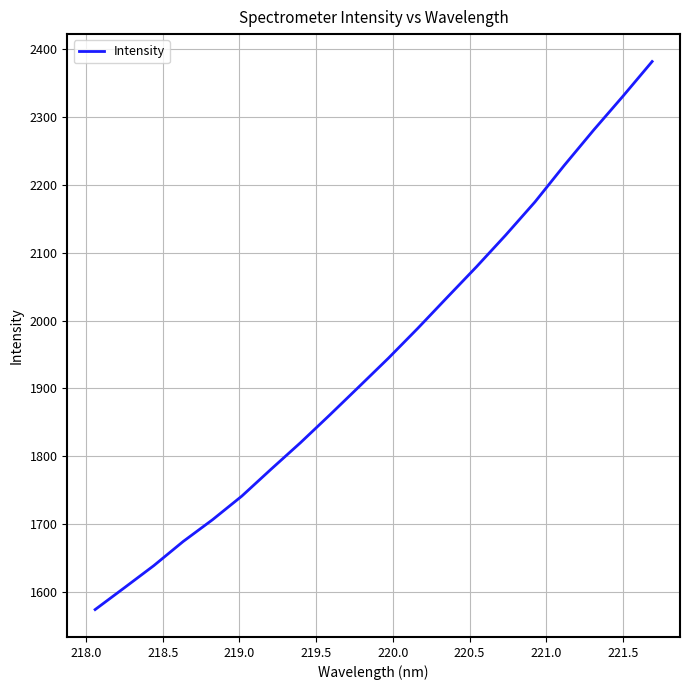

What is the smallest value displayed?

1573.6